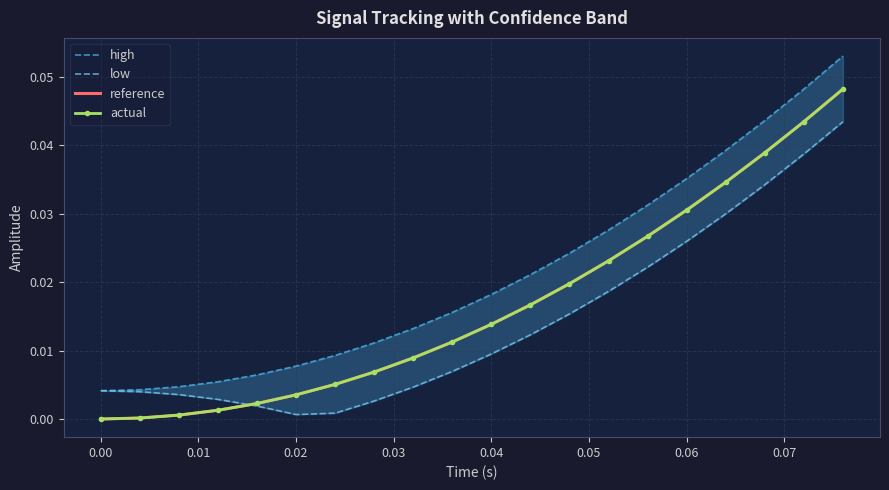

The actual series shows 0.0 at 14. True or false?

False